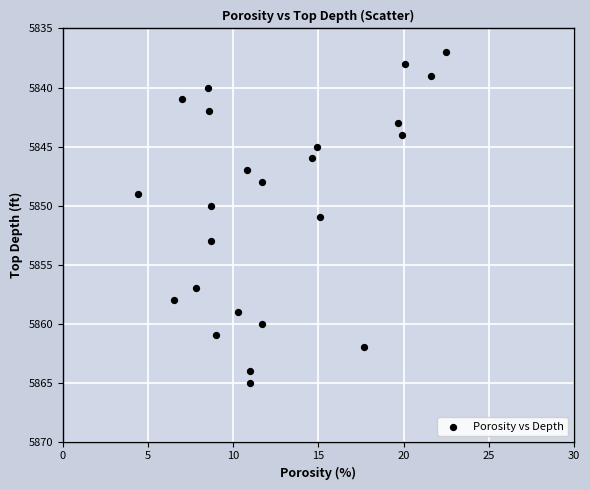

How many data points are displayed?

24